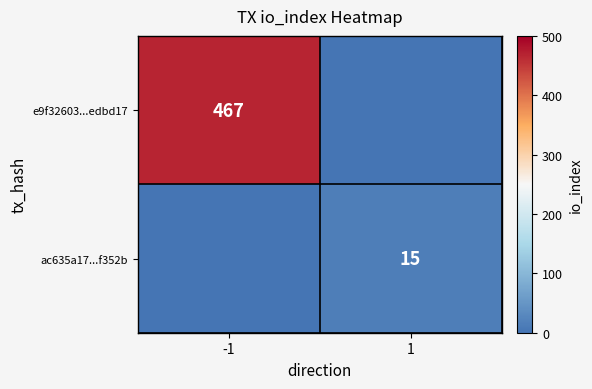

Which has a higher value, 1 or -1?

-1